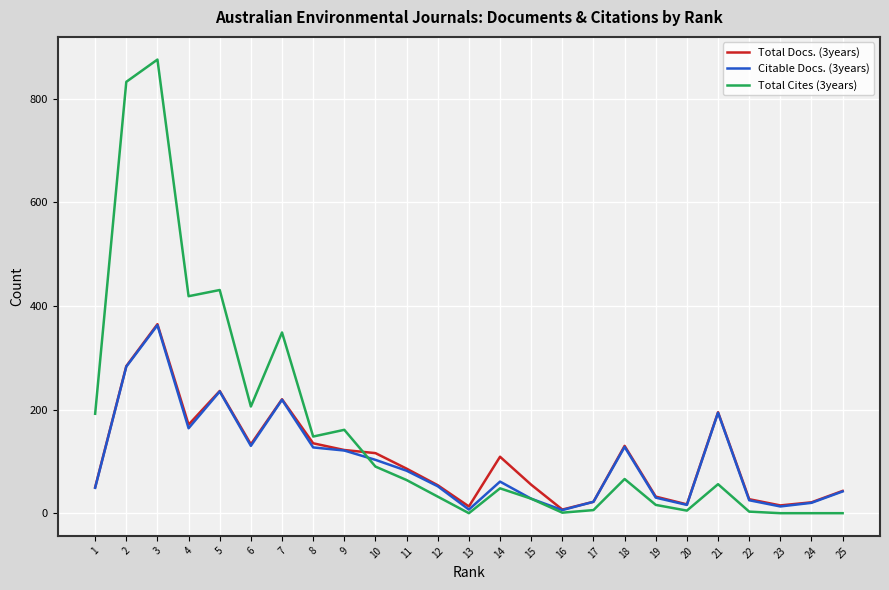

What is the approximate value of Total Cites (3years) at 21?

56